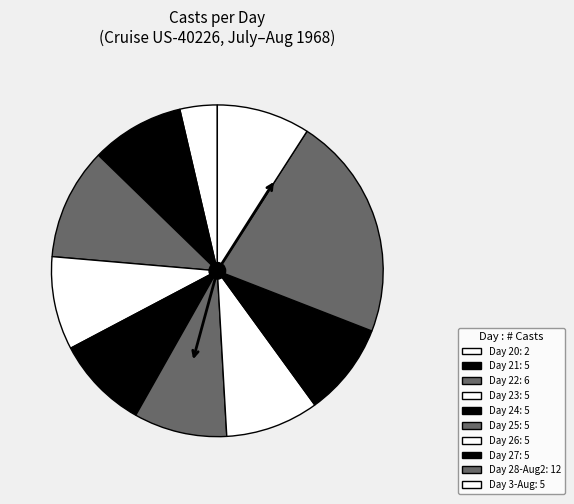

How many slices are in this pie chart?

10